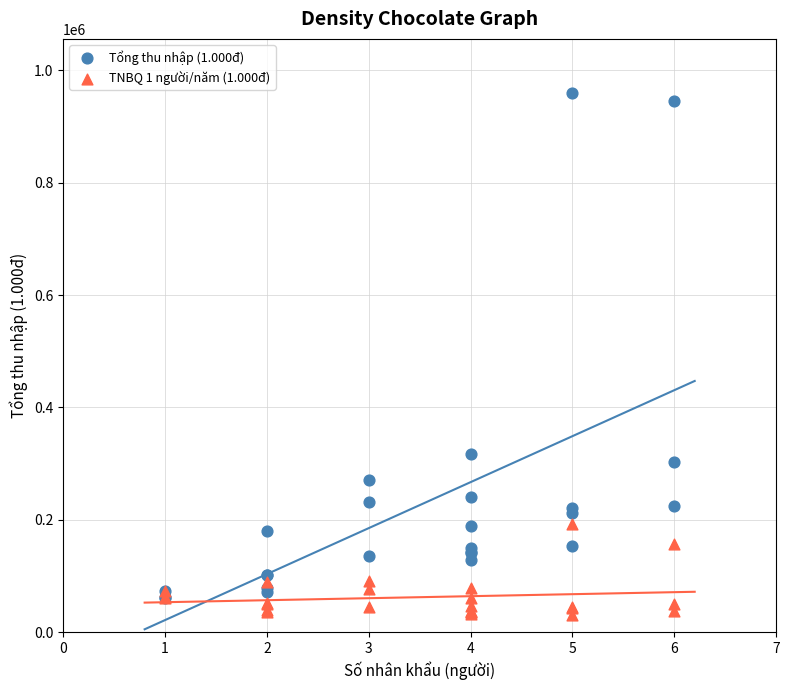

Which series has the largest Y range (max minus min)?

Tổng thu nhập (1.000đ)